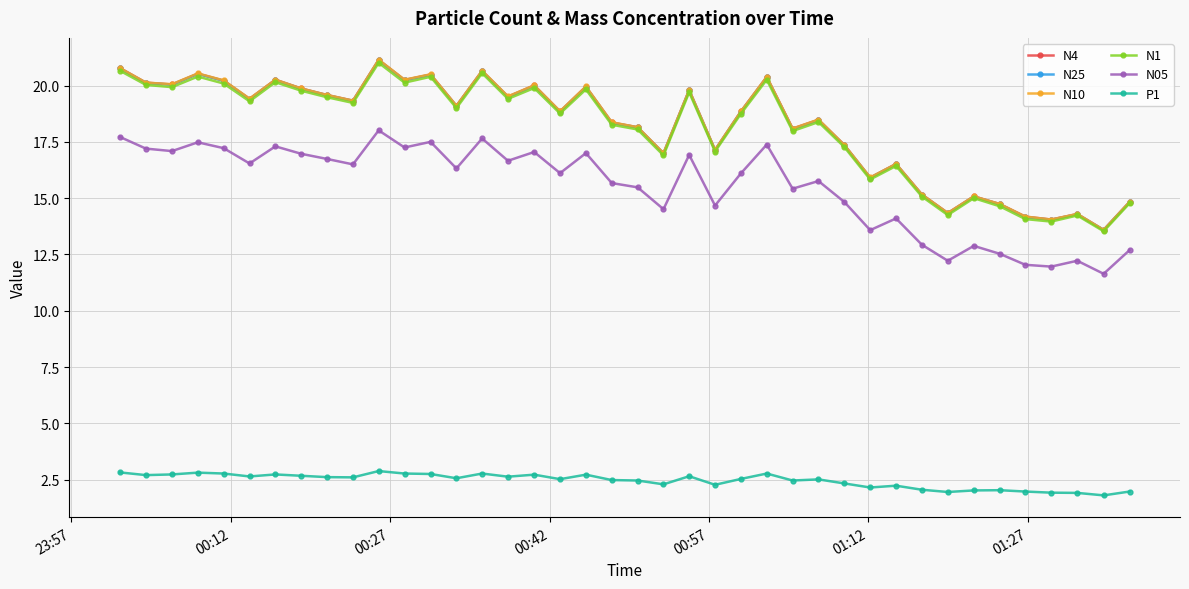

What is the value of the P1 point at the 19th from the left?

2.7